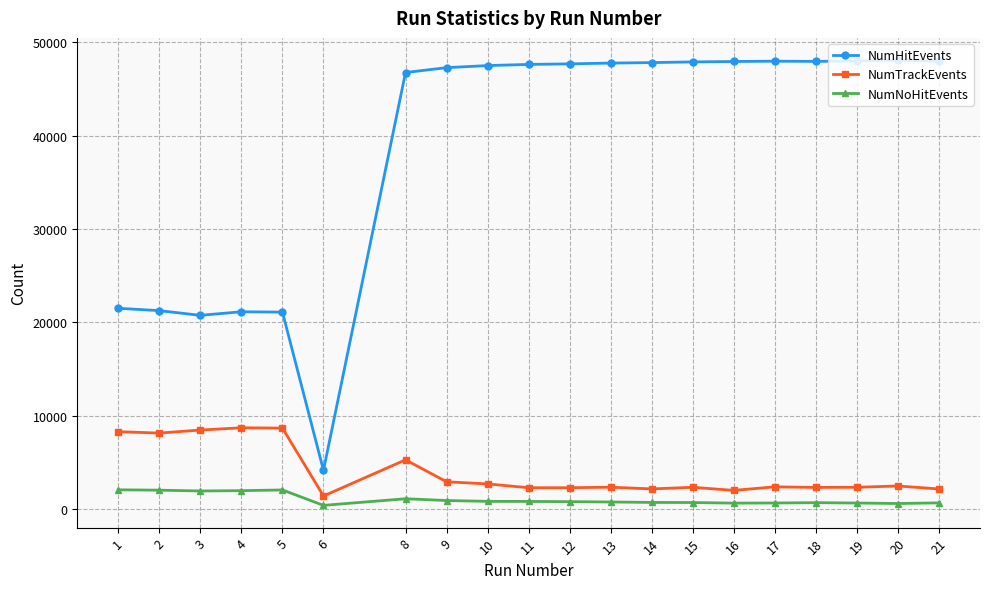

Does the chart have visible grid lines?

Yes